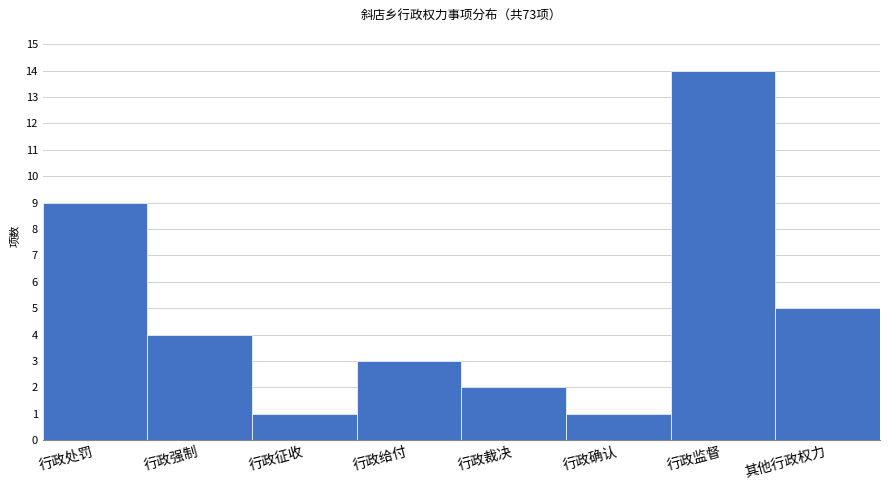

Reading left to right, what are all the values shown in this chart?

9	4	1	3	2	1	14	5